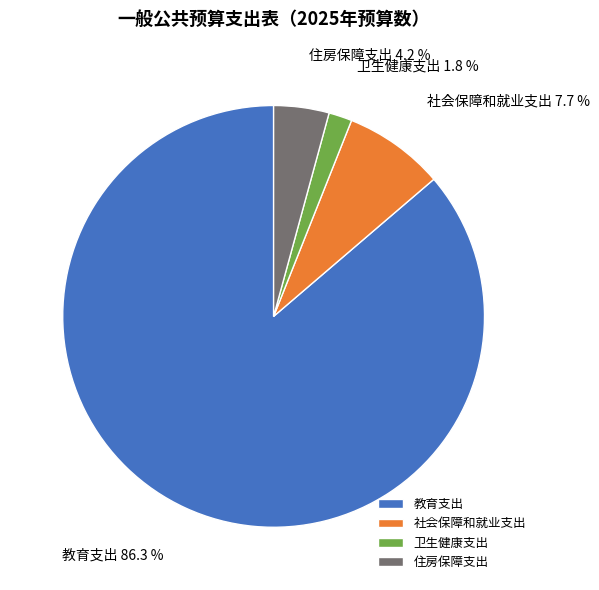

Which has a higher value, 教育支出 or 住房保障支出?

教育支出